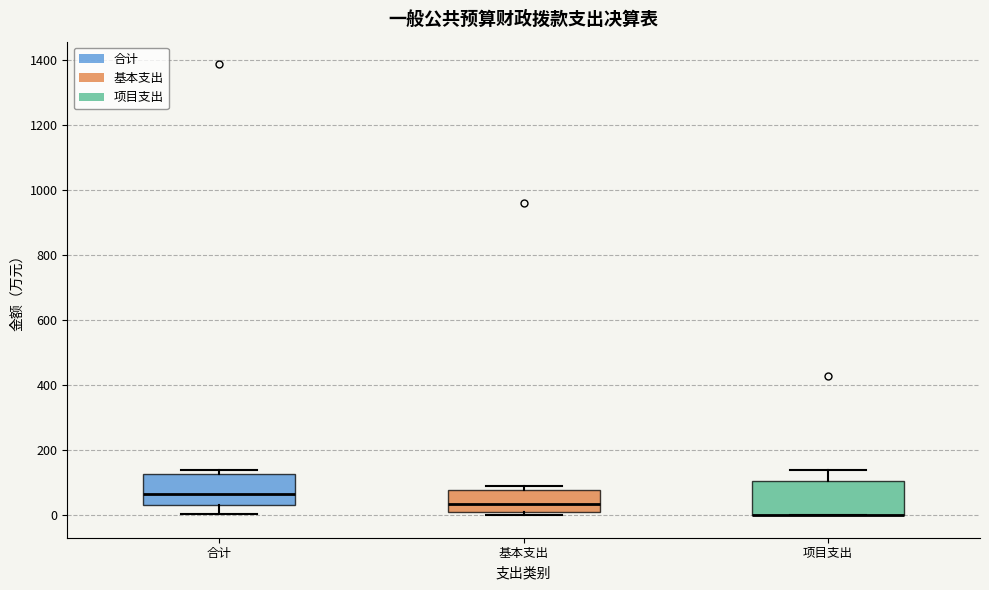

Reading left to right, transcribe this box plot: for each box, give where its median line is, the range the box spans, and where its two whiskers end, as read against the y-axis. The values are not printed on the chart, so give them approximately, as read against the axis.

合计: median 60, box 40 to 120, whiskers 0 to 140
基本支出: median 40, box 0 to 80, whiskers 0 (just below the box's lower edge) to 80 (just above the box's upper edge)
项目支出: median 0 (drawn on the box's lower edge), box 0 to 100, whiskers 0 to 140